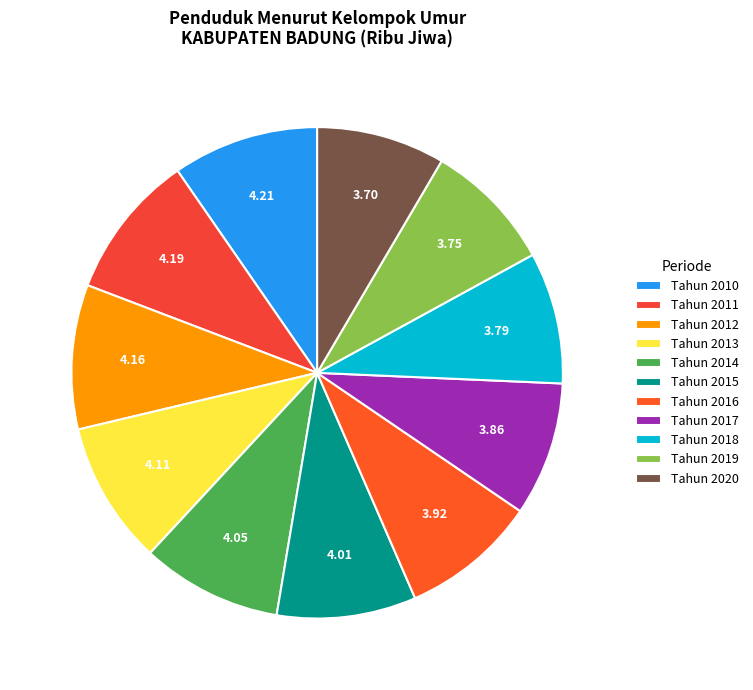

How many segments does this pie chart have?

11